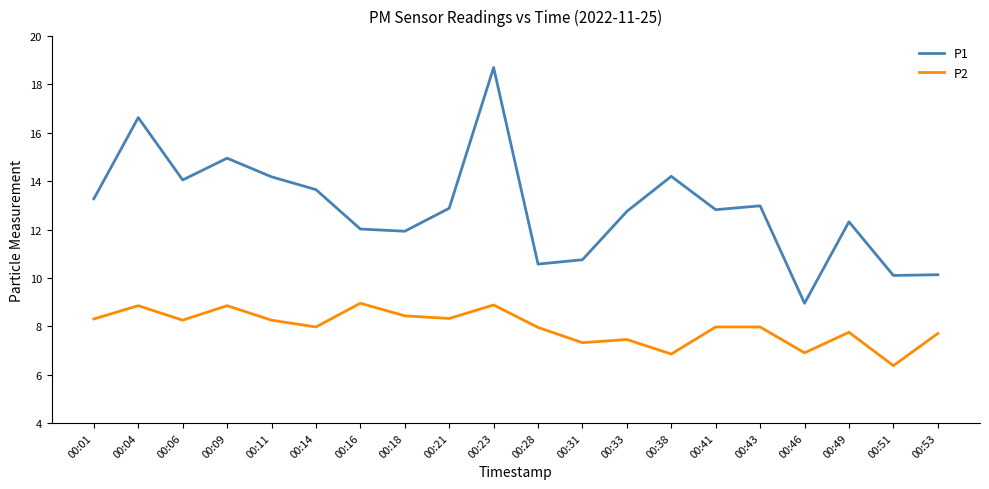

At which category is the sum across all series the highest?

00:23